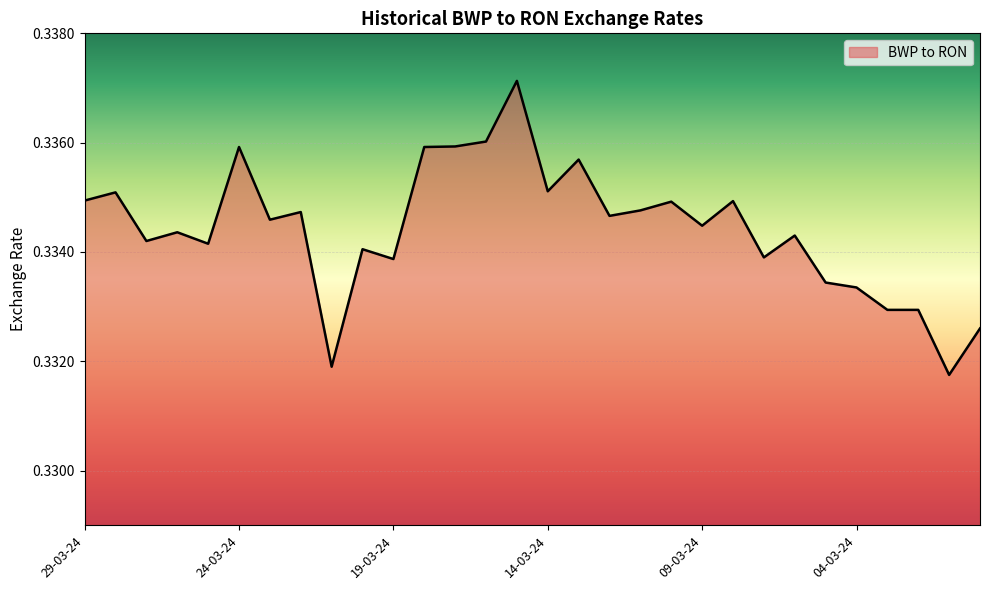

How many points are higher than both their immediate neighbors (excluding endpoints)?

10